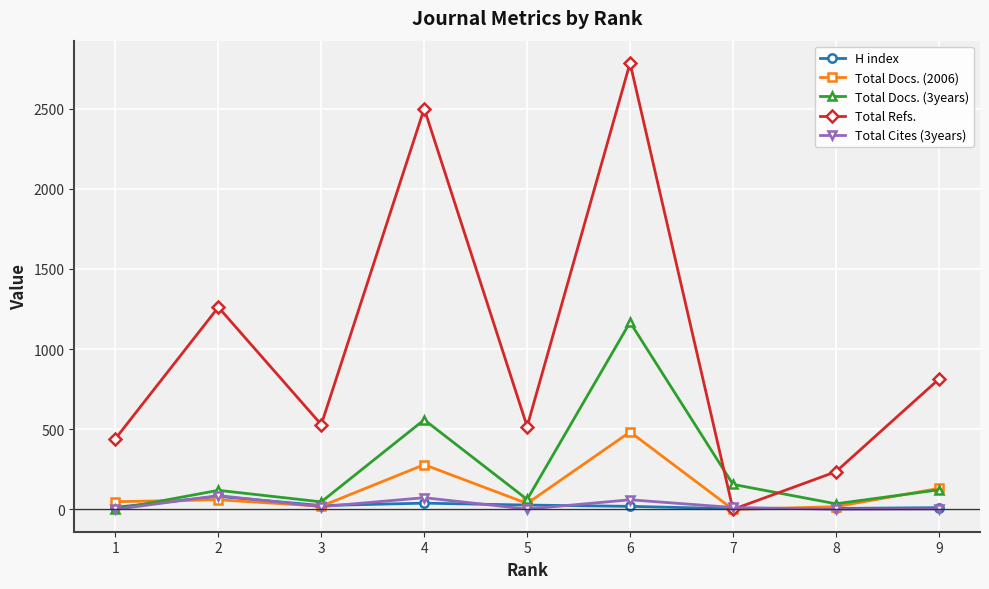

True or false: Total Docs. (3years) and Total Cites (3years) intersect in this chart.

False